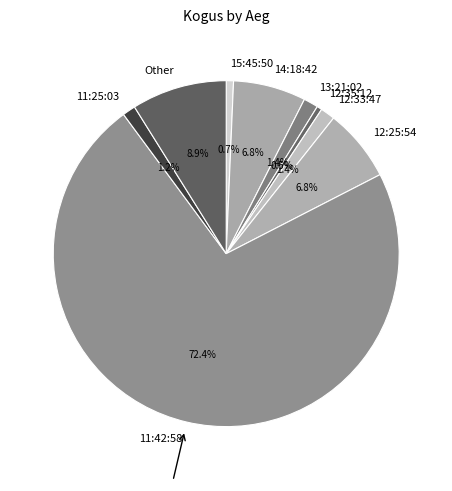

Do 12:35:12 and 11:25:03 together represent more than half of the pie?

No